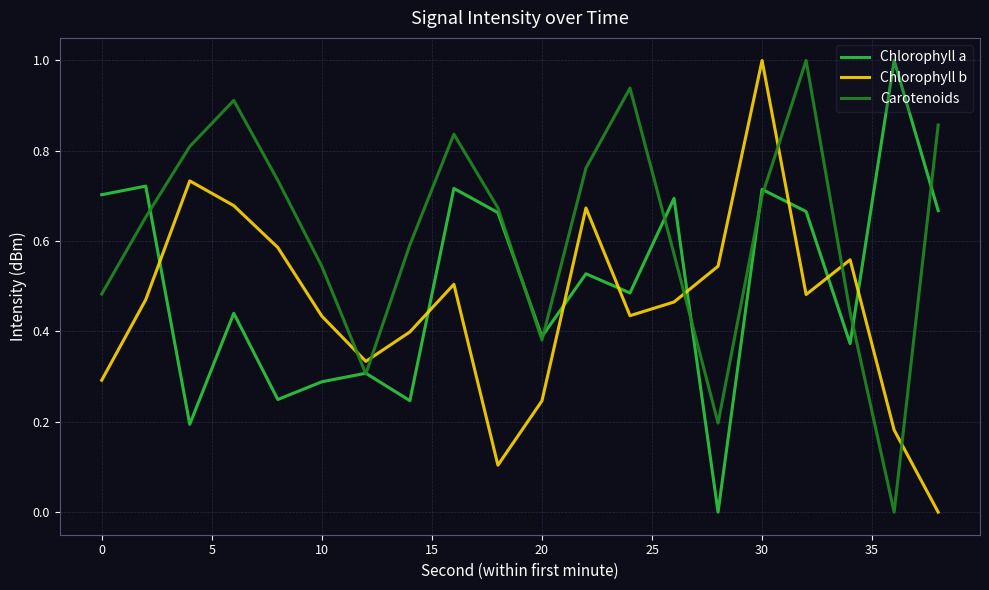

Which series has the largest total across all categories?

Carotenoids